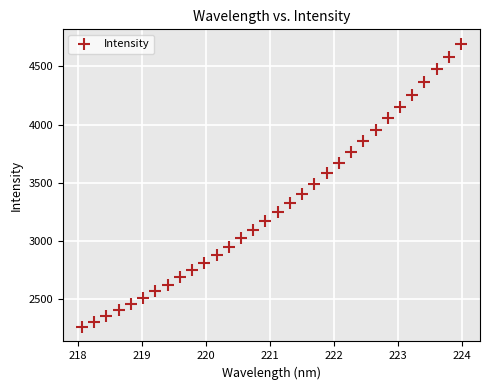

What is the range of Y values (max minus min)?

2439.5